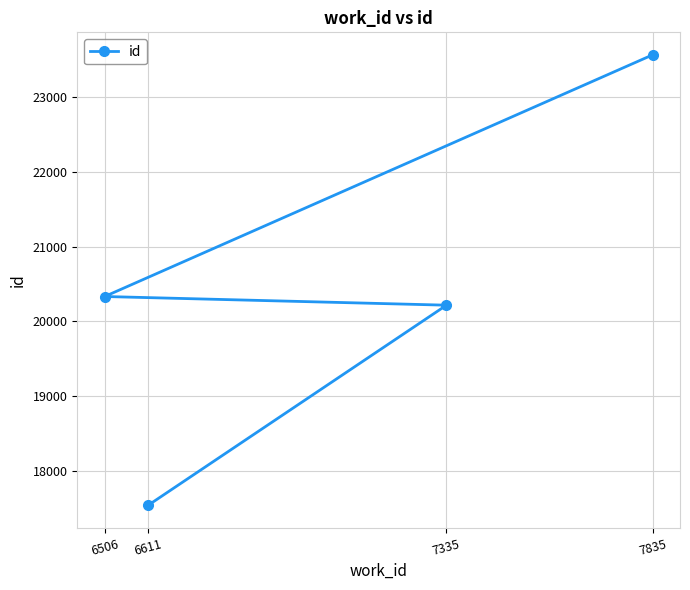

Rank the categories by value from highest to lowest.

7835, 6506, 7335, 6611